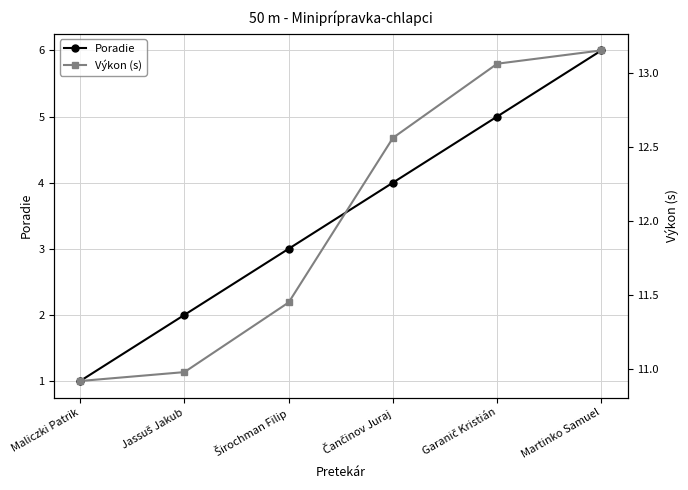

Rank the series at Martinko Samuel from highest to lowest value.

Výkon (s), Poradie